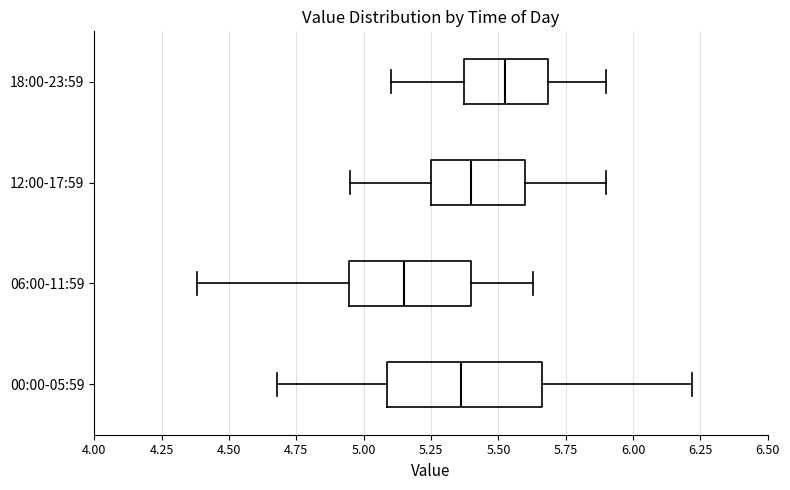

Reading bottom to top, read every box against the x-axis: the position of its median line, the range the box covers, and the ends of its whiskers. The values are not printed on the chart, so give them approximately, as read against the axis.

00:00-05:59: median 5.35, box 5.10 to 5.65, whiskers 4.70 to 6.20
06:00-11:59: median 5.15, box 4.95 to 5.40, whiskers 4.40 to 5.65
12:00-17:59: median 5.40, box 5.25 to 5.60, whiskers 4.95 to 5.90
18:00-23:59: median 5.55, box 5.35 to 5.70, whiskers 5.10 to 5.90